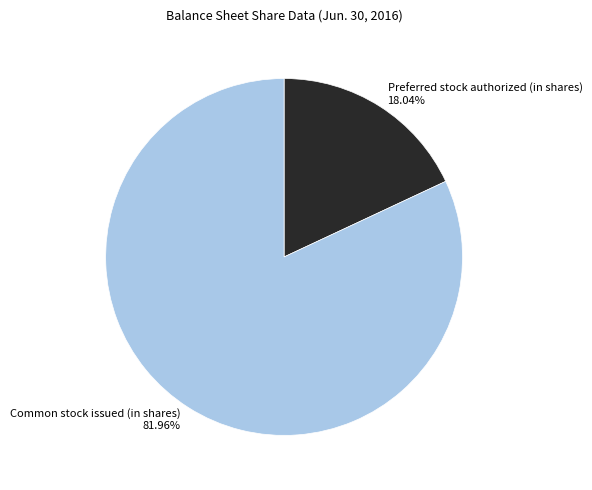

Which slice is the largest?

Common stock issued (in shares)